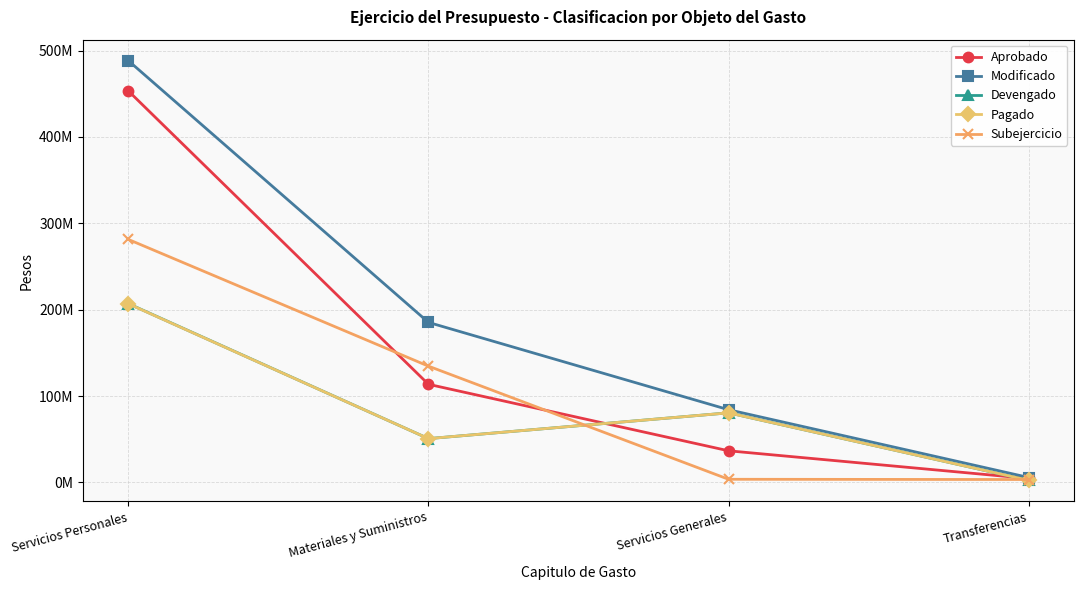

What are all the series names shown in the legend?

Aprobado, Modificado, Devengado, Pagado, Subejercicio